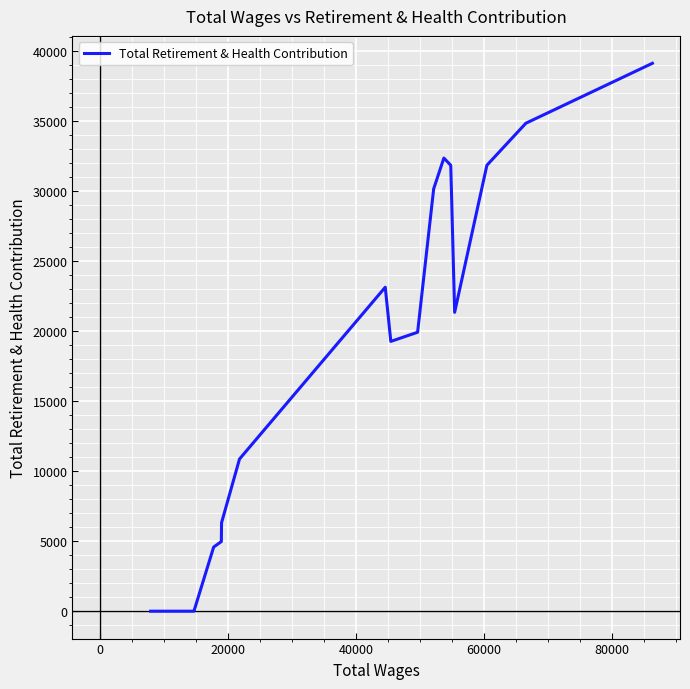

How many points are higher than both their immediate neighbors (excluding endpoints)?

2